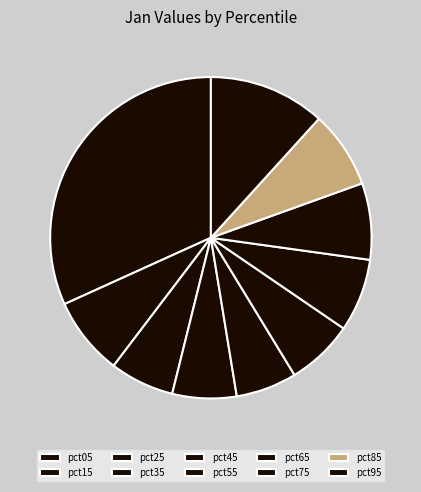

True or false: pct35 accounts for 16% of the total.

False